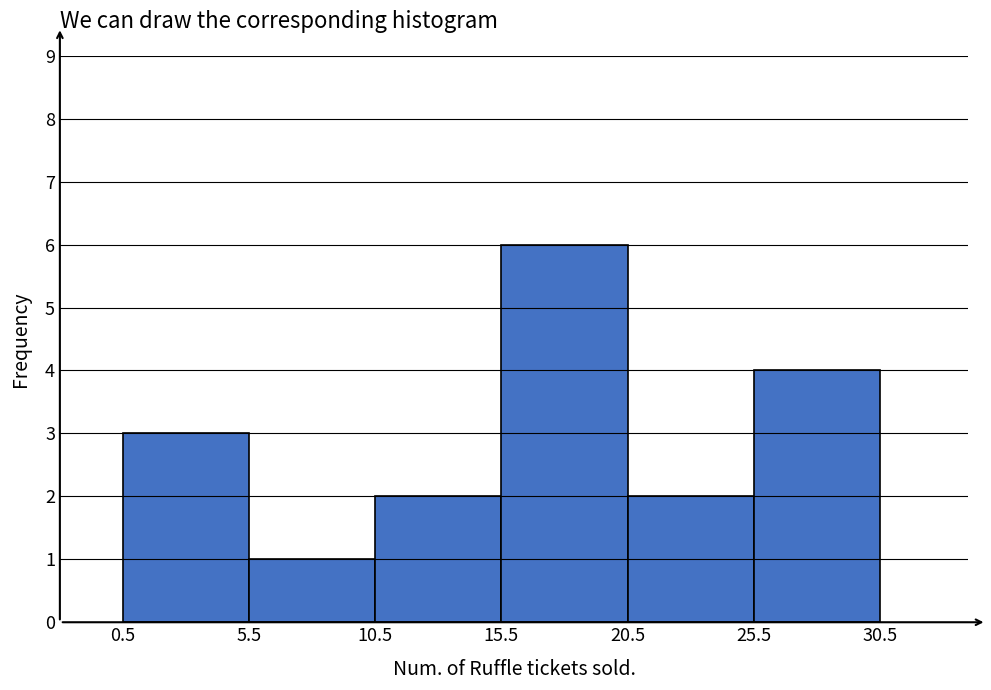

Which range on the x-axis has the tallest bar?

15.5 to 20.5